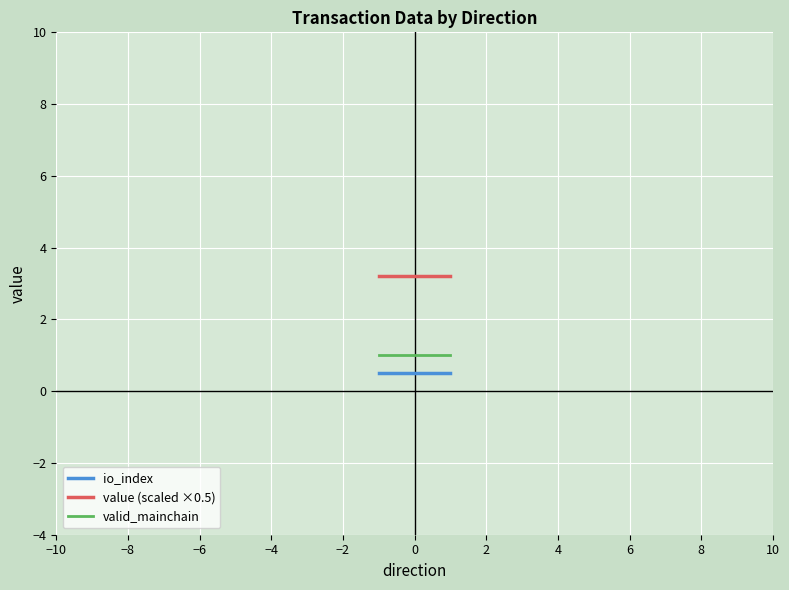

Rank the series by their maximum value, from lowest to highest.

io_index, valid_mainchain, value (scaled ×0.5)